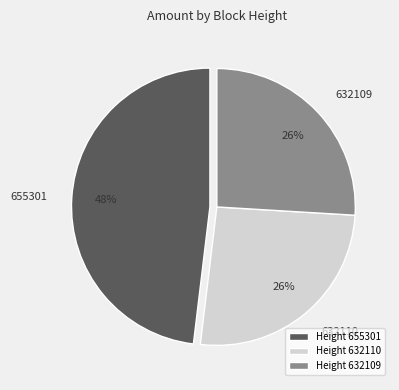

To the nearest percent, what portion does 632110 represent?

26%